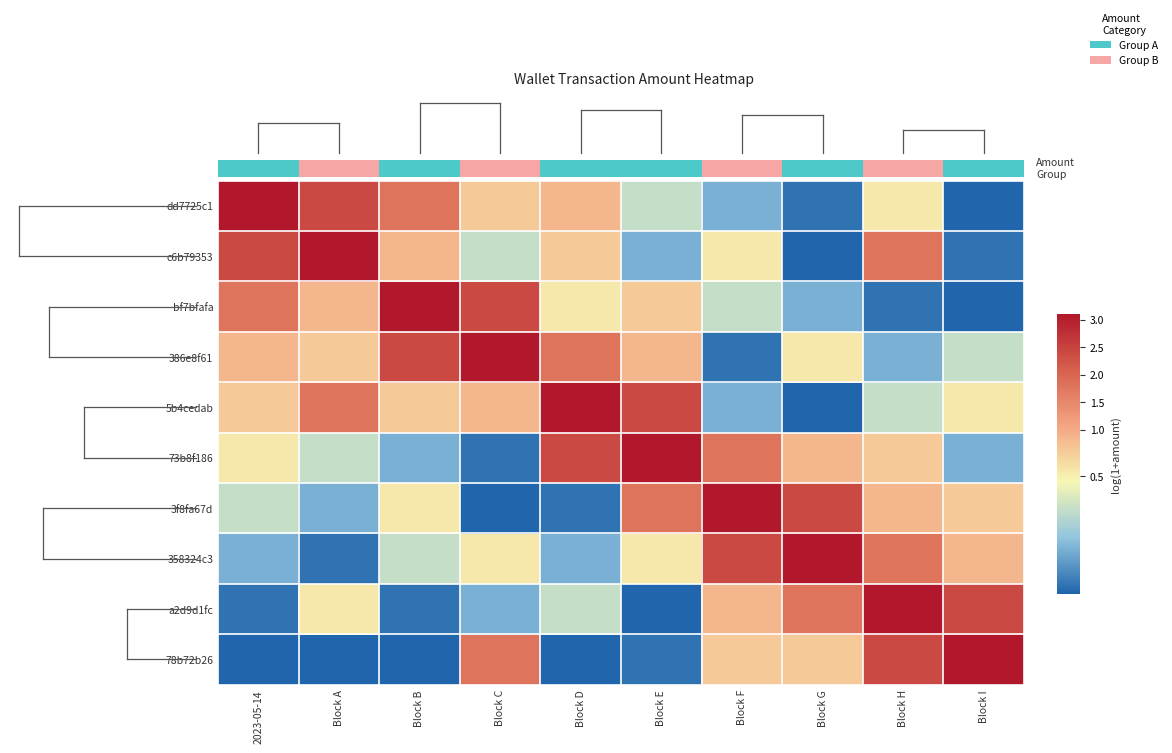

What is the average value of the a2d9d1fc series?

1.0